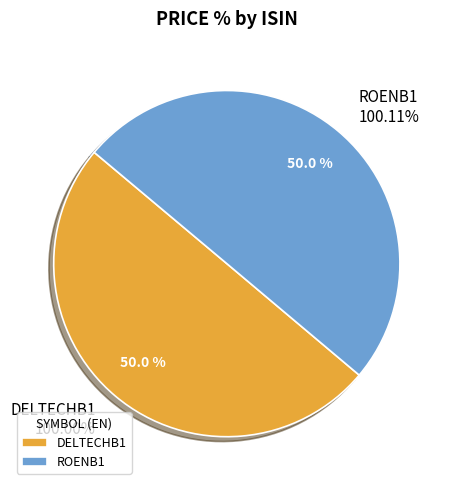

How many slices are in this pie chart?

2